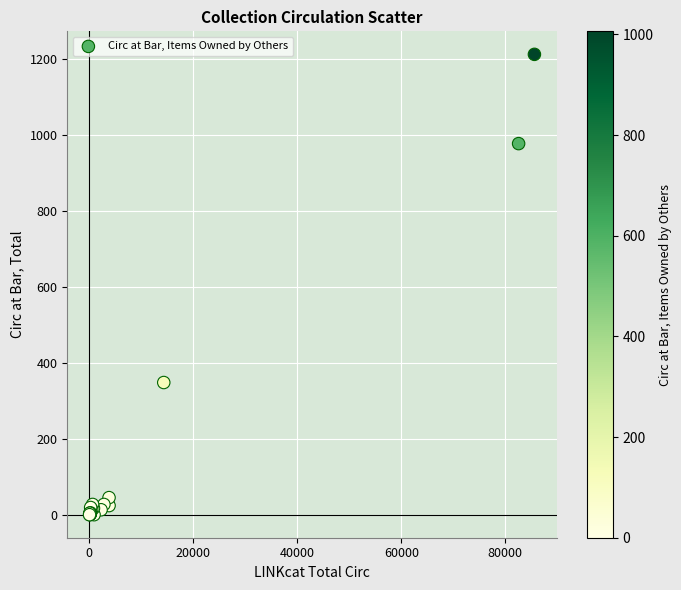

What Y value in the scatter plot is closest to 606?

348